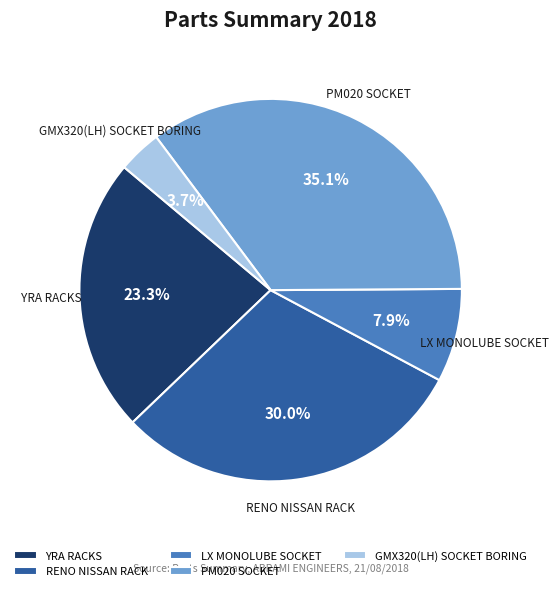

True or false: RENO NISSAN RACK accounts for 30% of the total.

True